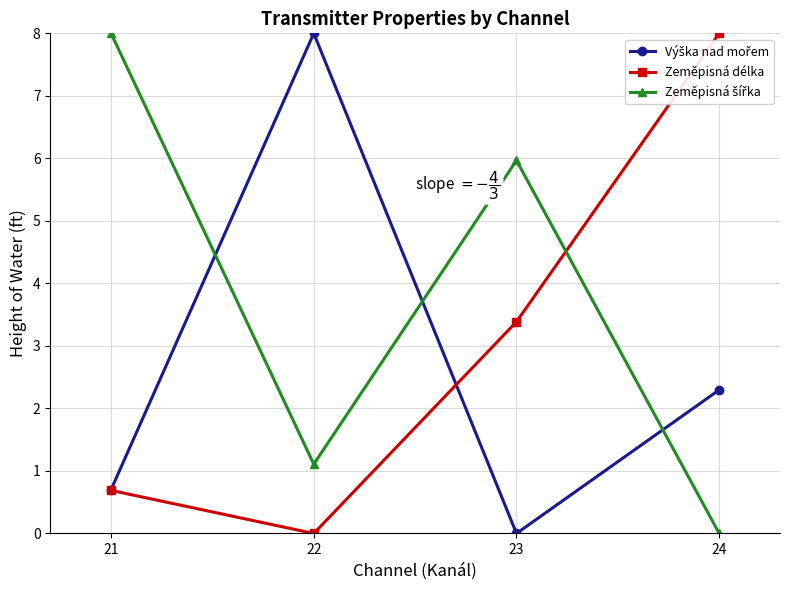

At which category is the sum across all series the highest?

24